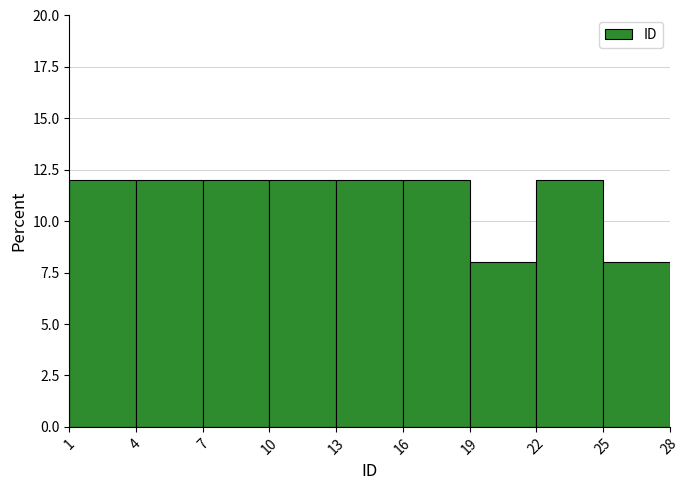

Reading left to right, list every bar in this chart as the range it spans on the x-axis followed by its height. The values are not printed on the chart, so give them approximately, as read against the axis.

1 to 4: 12
4 to 7: 12
7 to 10: 12
10 to 13: 12
13 to 16: 12
16 to 19: 12
19 to 22: 8
22 to 25: 12
25 to 28: 8